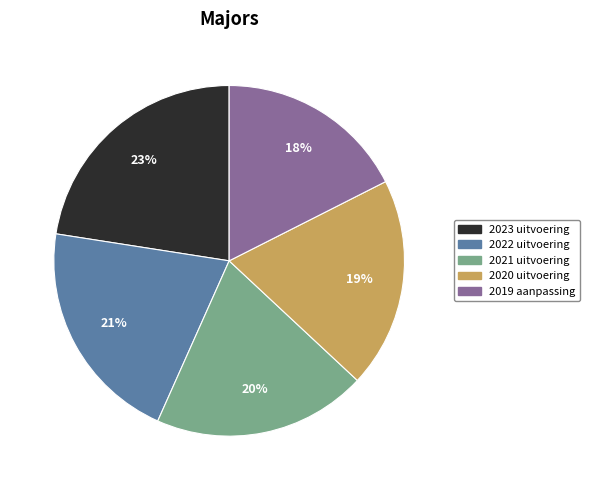

Is it true that 2023 uitvoering is 35% of the pie?

False